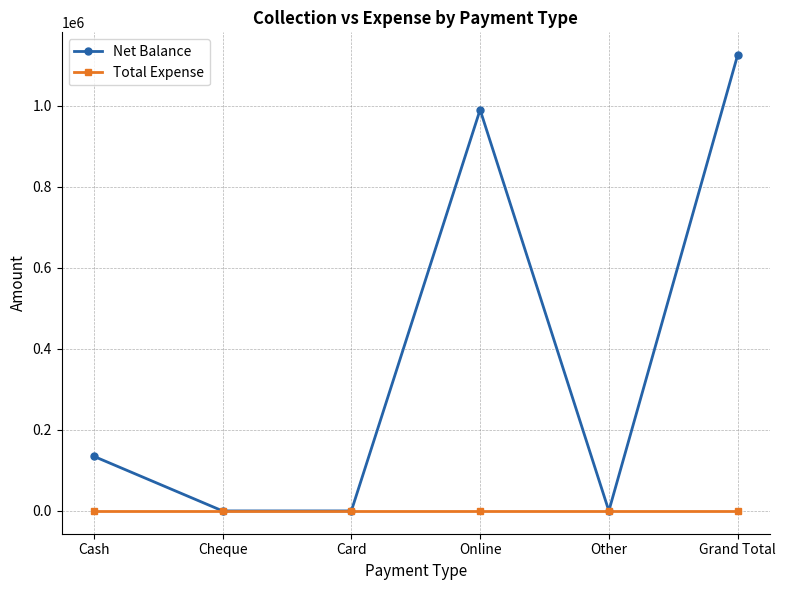

What is the label of the 3rd point from the right?

Online